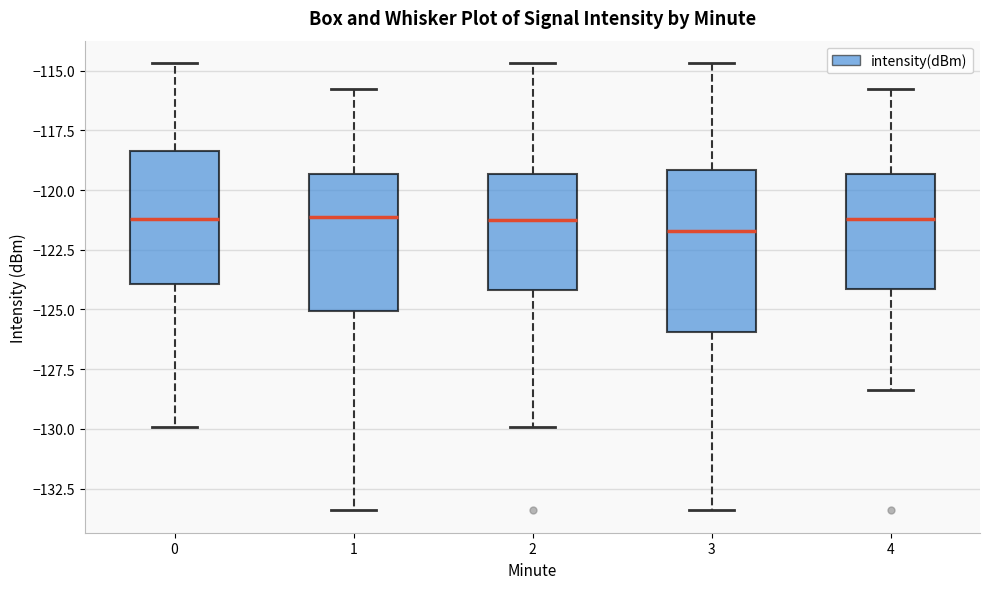

Where does the median line of the box at x = 3 sit on the y-axis? The values are not printed on the chart, so give them approximately, as read against the axis.

-121.5